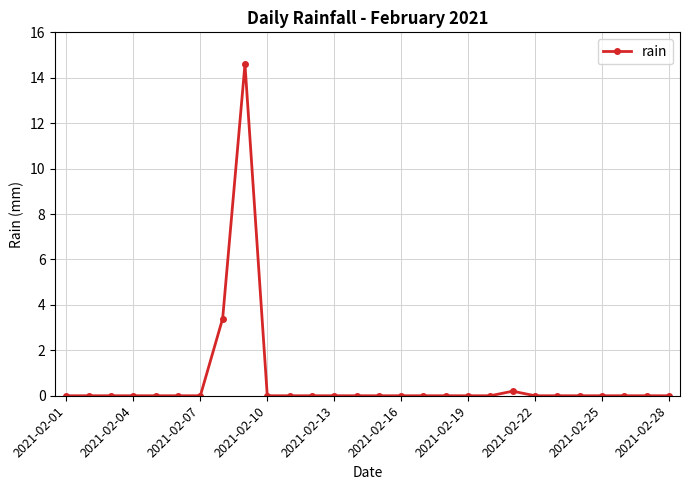

What is the greatest value displayed?

14.6